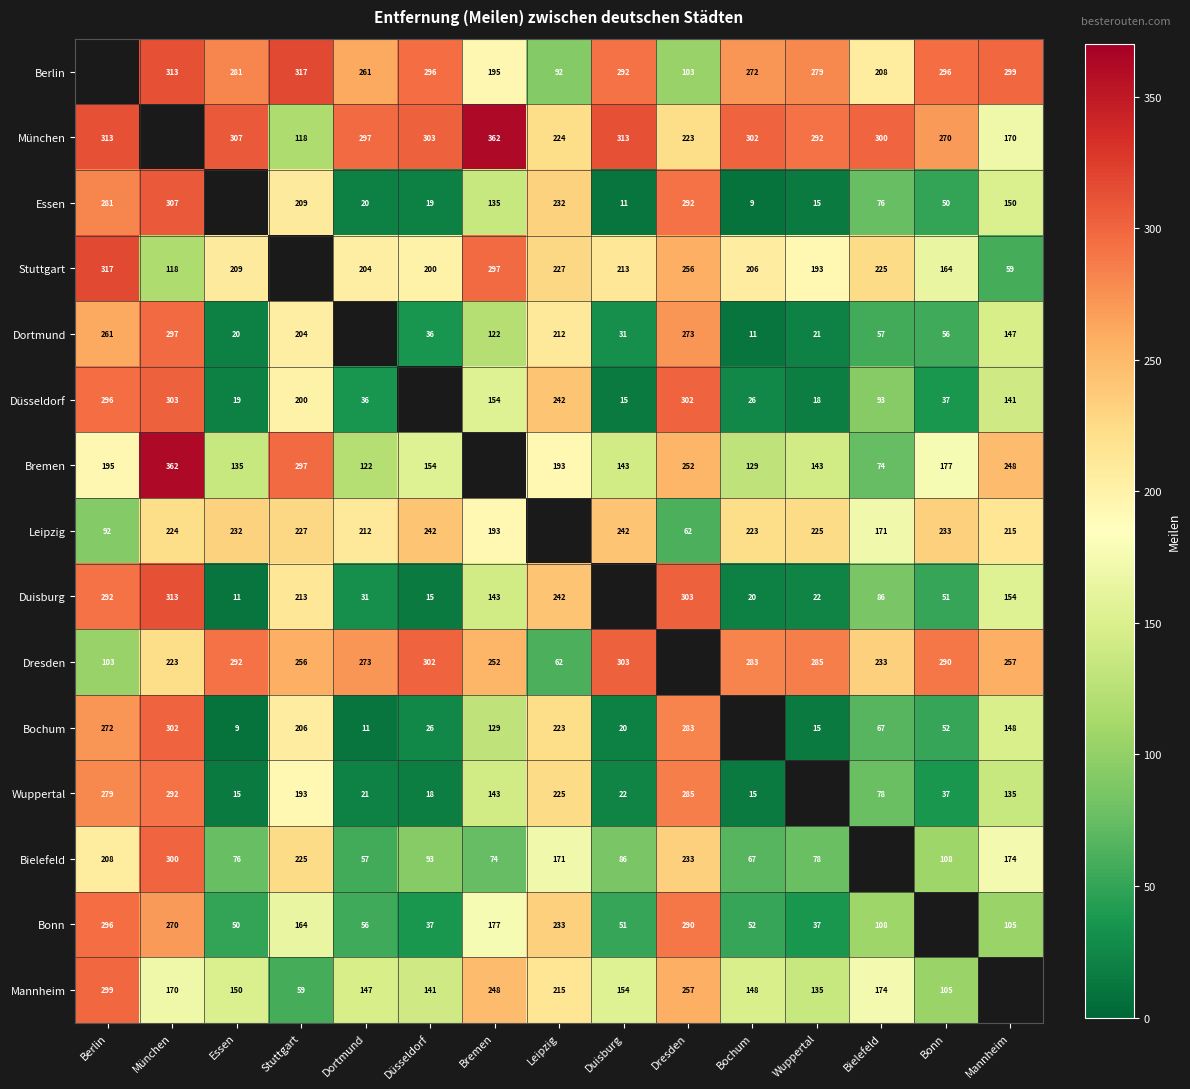

What is the difference between the Wuppertal values at Berlin and Leipzig?

54